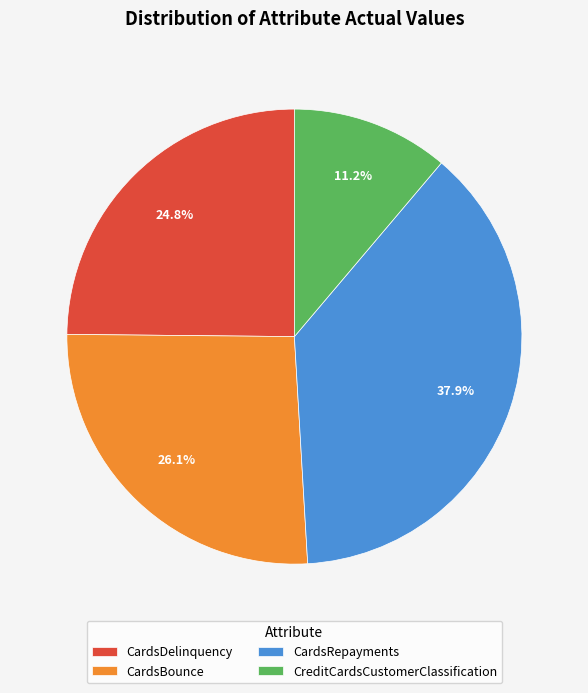

Is there any slice that represents more than half of the pie?

No